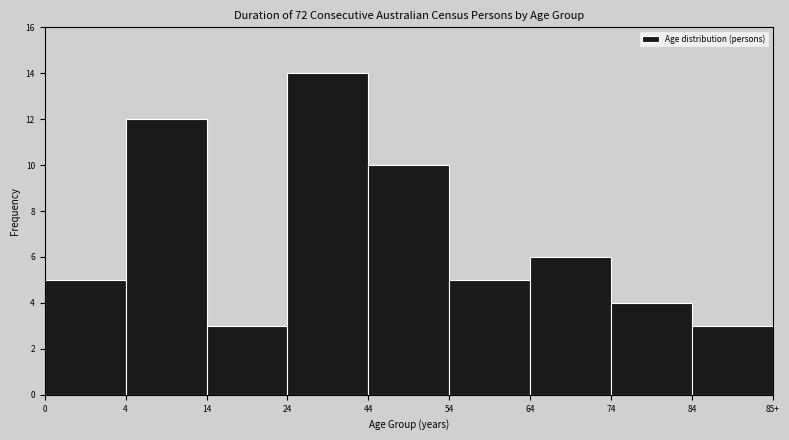

Reading left to right, transcribe all the data shown in this chart.

5	12	3	14	10	5	6	4	3